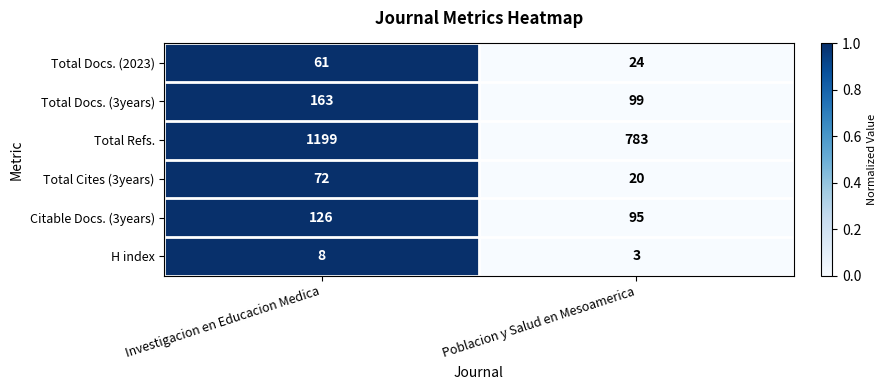

Is it true that Total Cites (3years) equals 18 at Investigacion en Educacion Medica?

False